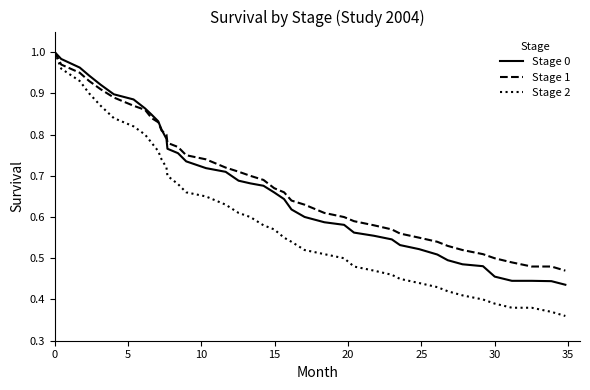

Which series has the largest range (max minus min)?

Stage 2